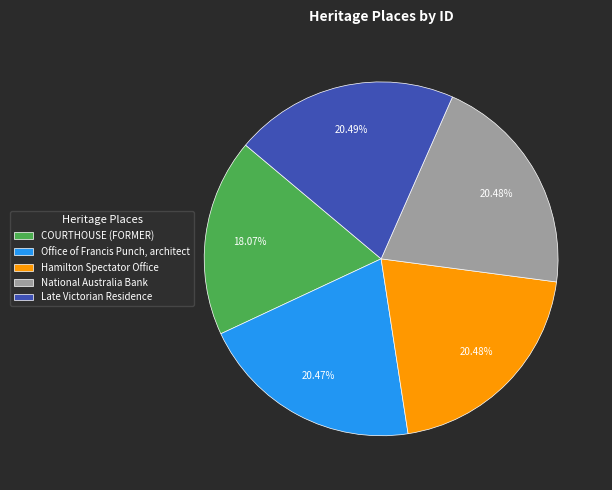

Does National Australia Bank account for over 50% of the chart?

No